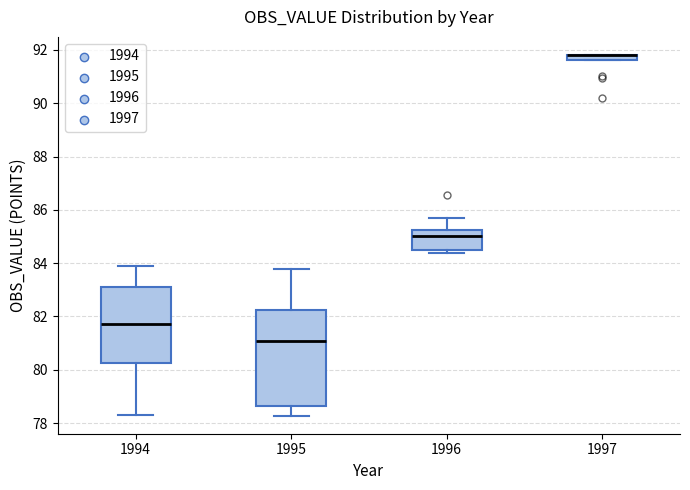

Where is the upper edge of the box at x = 1997 on the y-axis? The values are not printed on the chart, so give them approximately, as read against the axis.

91.8